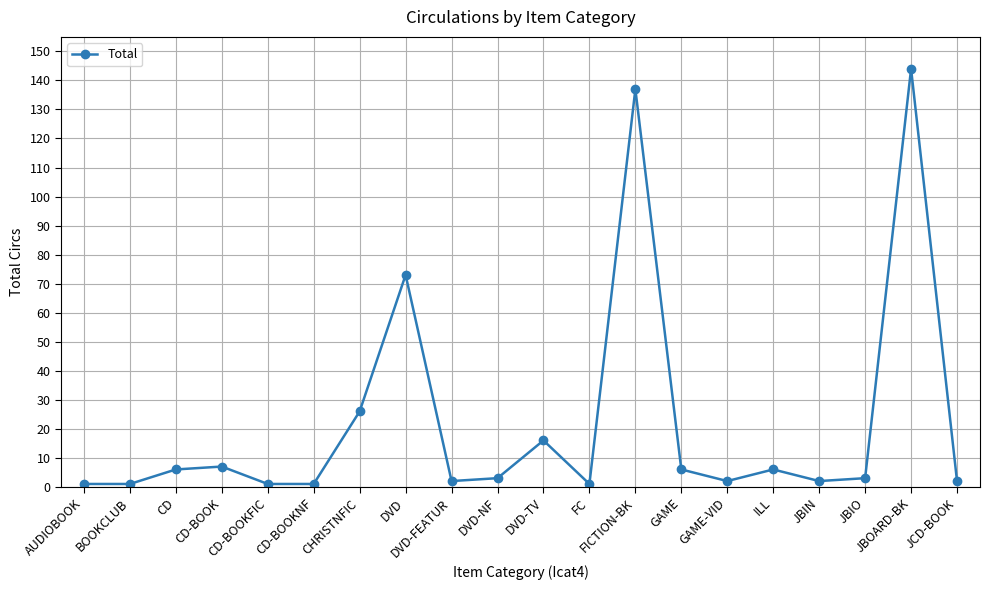

Reading left to right, list all the values displayed in this chart.

AUDIOBOOK=1	BOOKCLUB=1	CD=6	CD-BOOK=7	CD-BOOKFIC=1	CD-BOOKNF=1	CHRISTNFIC=26	DVD=73	DVD-FEATUR=2	DVD-NF=3	DVD-TV=16	FC=1	FICTION-BK=137	GAME=6	GAME-VID=2	ILL=6	JBIN=2	JBIO=3	JBOARD-BK=144	JCD-BOOK=2